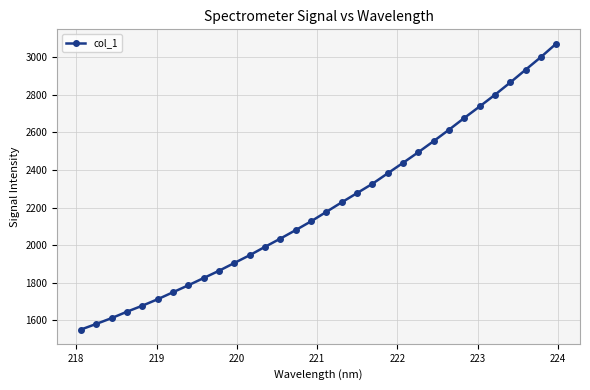

What is the difference between the second highest and second lowest values?

1421.3